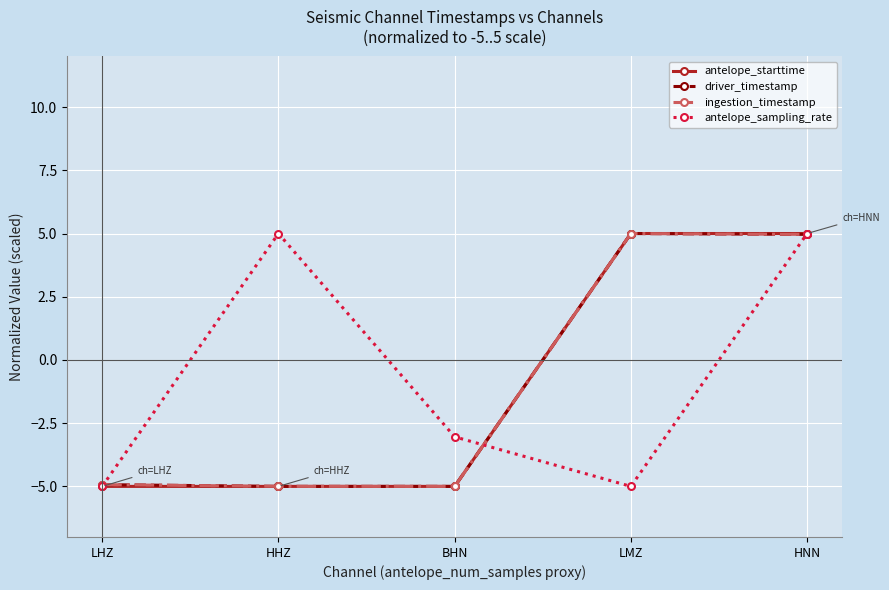

Is this an area chart (filled region under the line)?

No